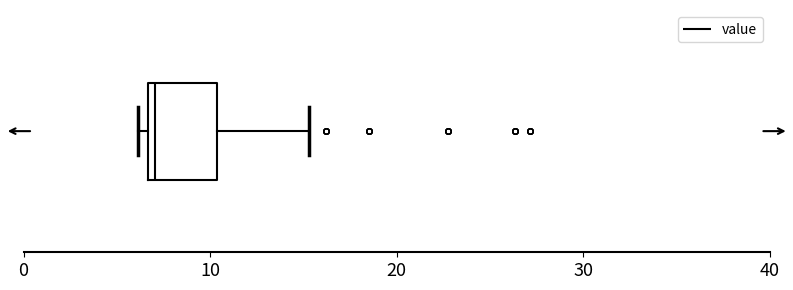

Where is the right edge of the box on the x-axis? The values are not printed on the chart, so give them approximately, as read against the axis.

10